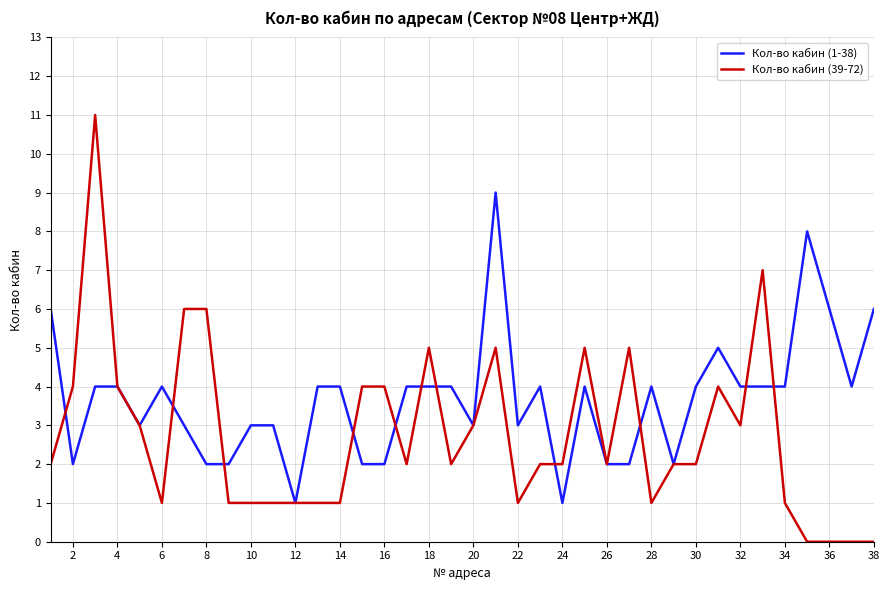

Which series has the largest range (max minus min)?

Кол-во кабин (39-72)